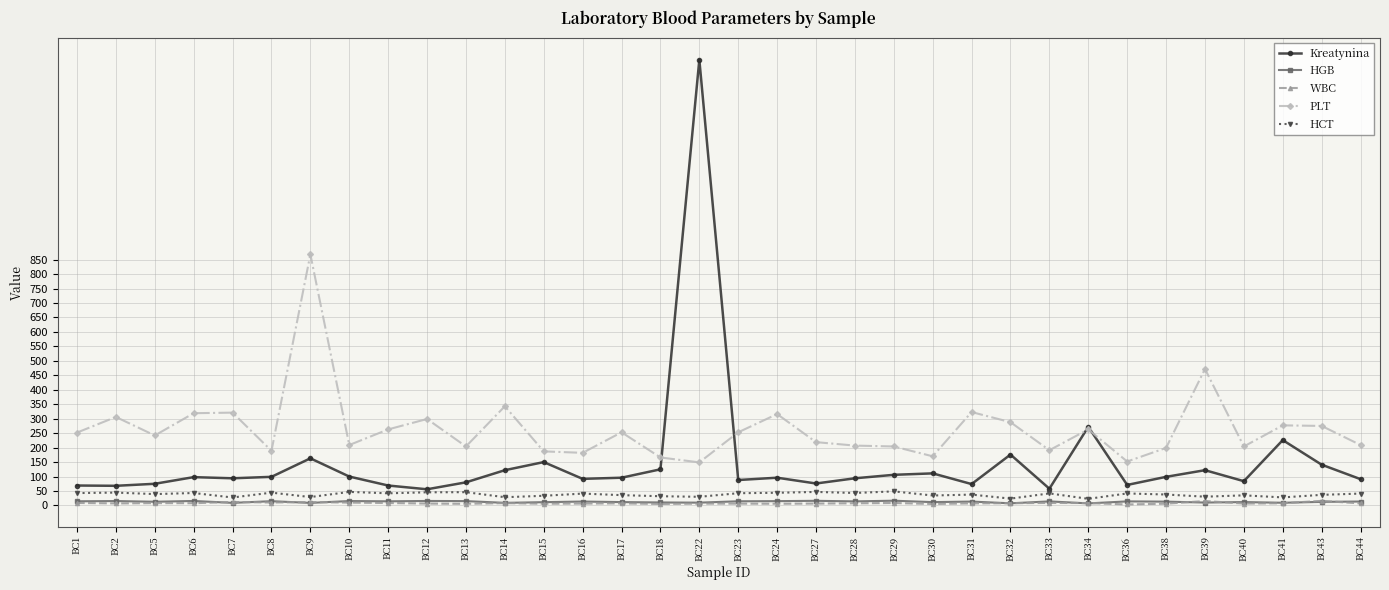

What is the greatest value displayed?

1541.0